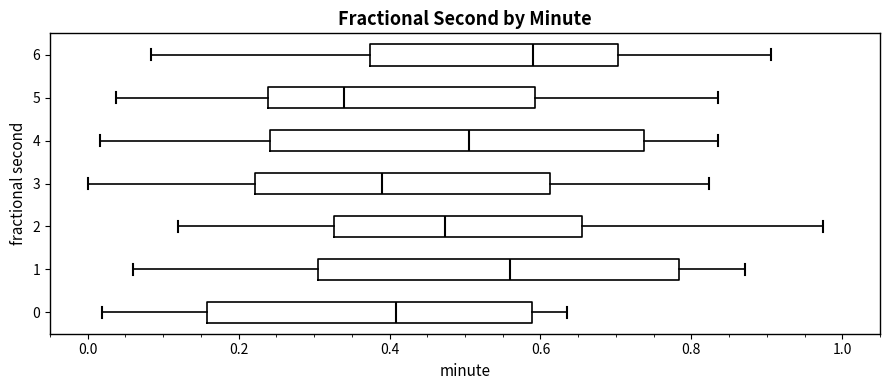

Which box has the furthest to the right median line?

6